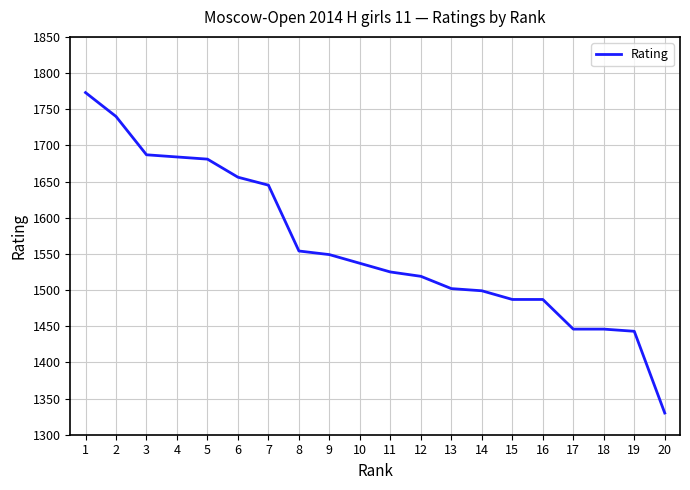

Reading left to right, list all the values displayed in this chart.

1=1773	2=1740	3=1687	4=1684	5=1681	6=1656	7=1645	8=1554	9=1549	10=1537	11=1525	12=1519	13=1502	14=1499	15=1487	16=1487	17=1446	18=1446	19=1443	20=1330